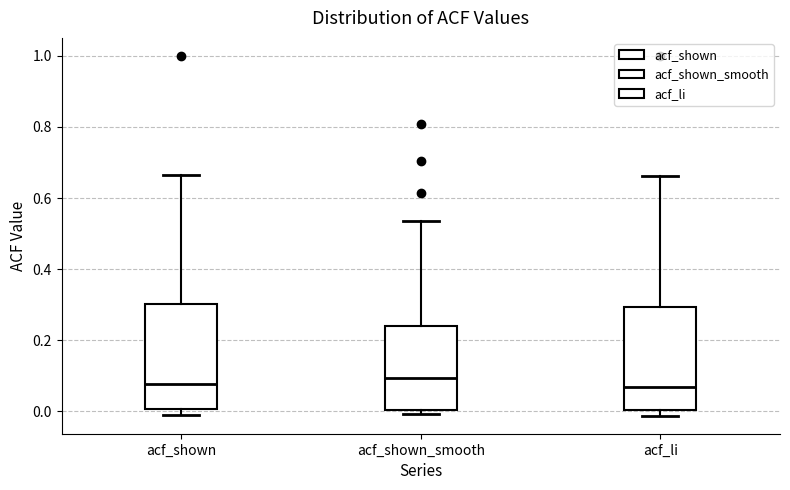

Where is the upper edge of the box for acf_shown on the y-axis? The values are not printed on the chart, so give them approximately, as read against the axis.

0.30